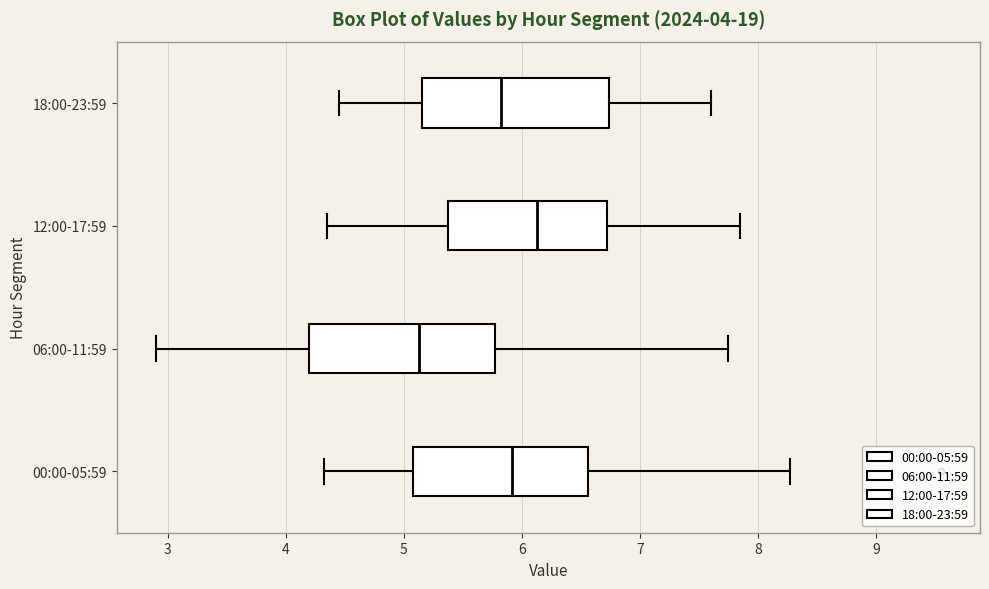

Which box has the furthest to the left median line?

06:00-11:59